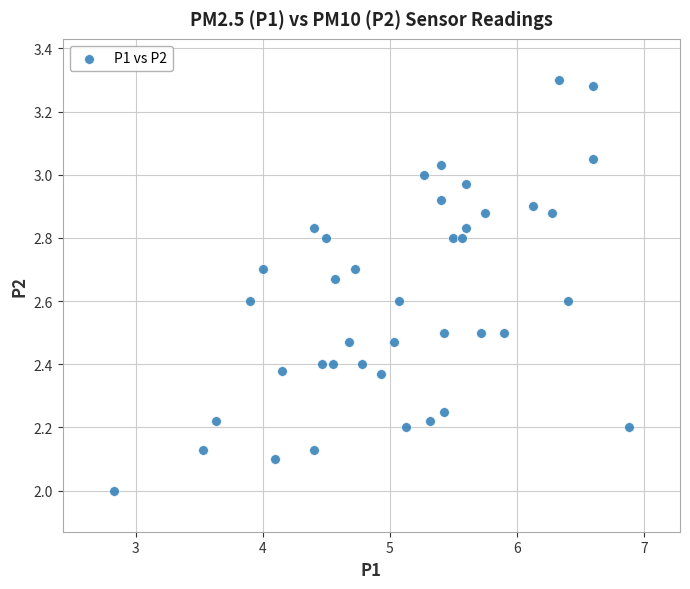

What is the range of Y values (max minus min)?

1.3